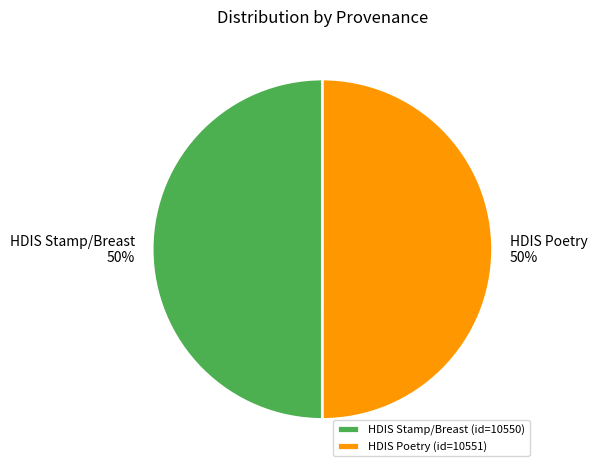

Approximately how many times larger is the value at HDIS Poetry compared to HDIS Stamp/Breast?

1.0